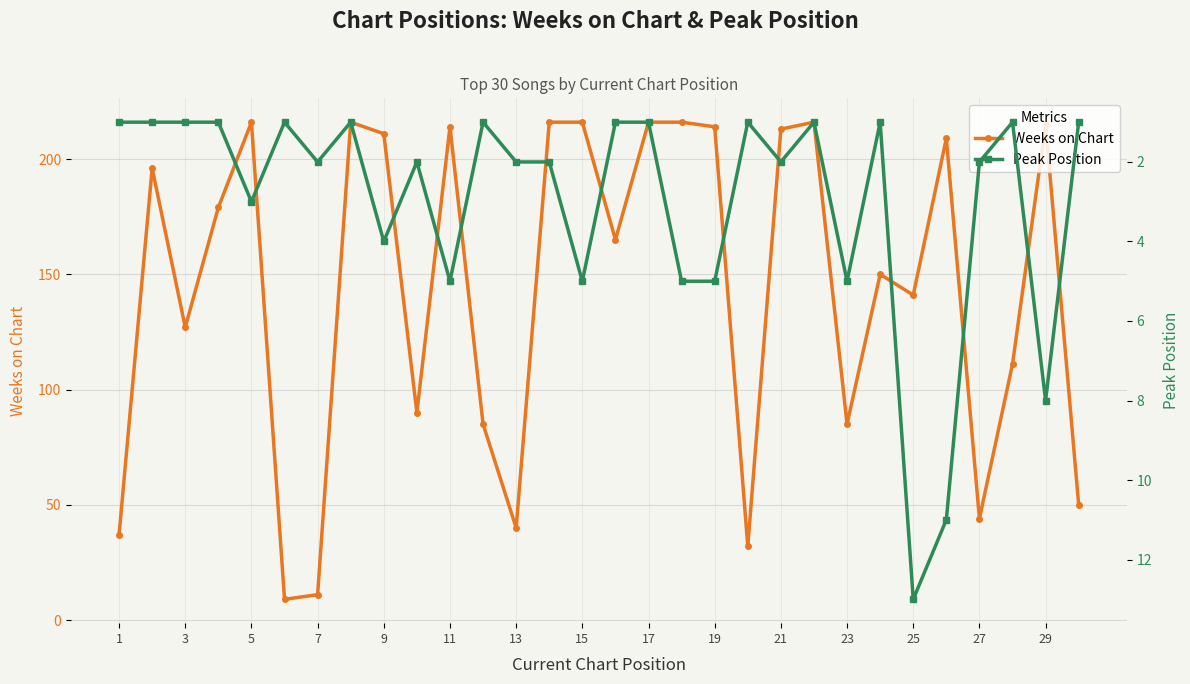

The Weeks on Chart series shows 85 at 23. True or false?

True